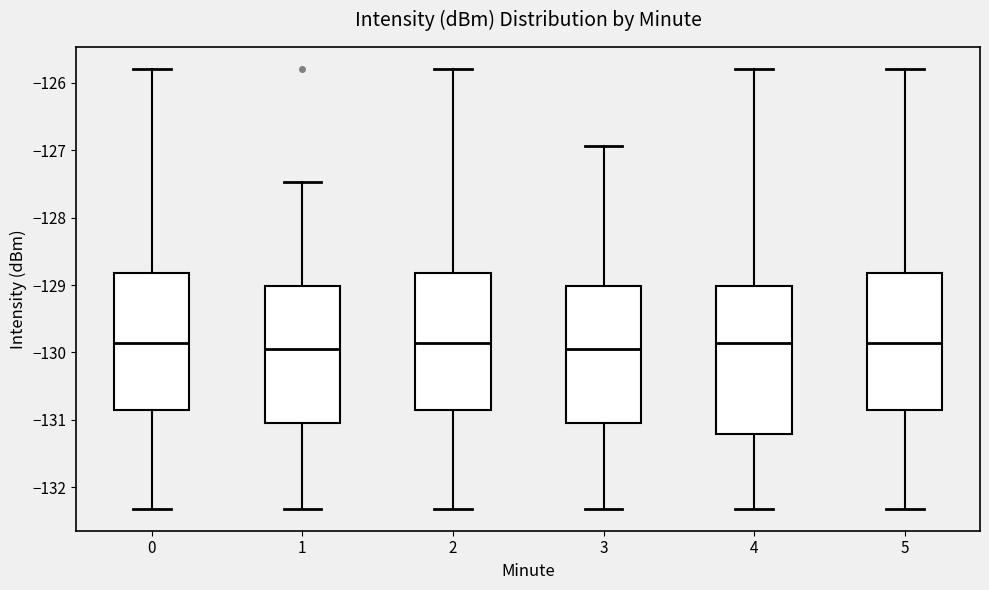

Which box is the tallest, from its lower edge to its upper edge?

4